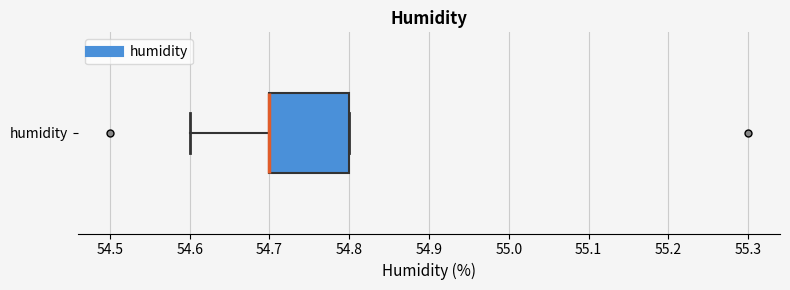

Where is the right edge of the box for humidity on the x-axis? The values are not printed on the chart, so give them approximately, as read against the axis.

54.8